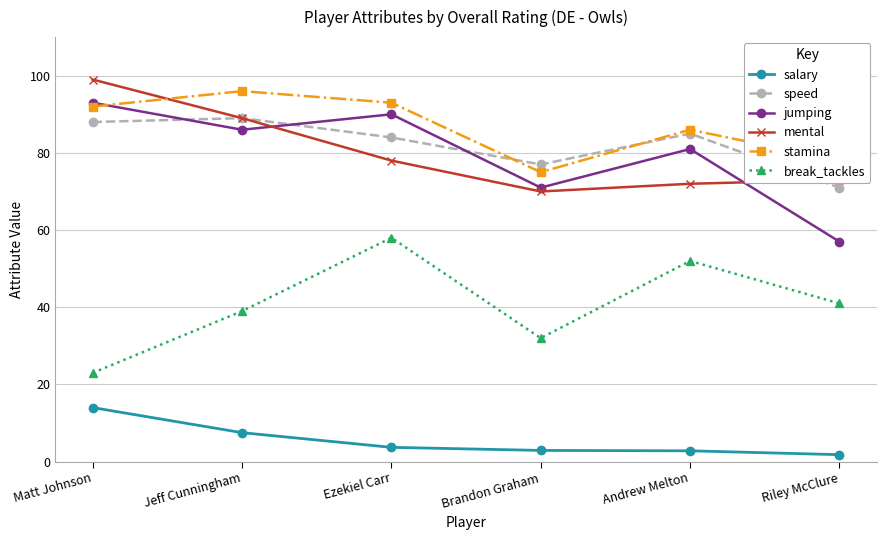

True or false: mental has a value of 72.0 at Andrew Melton.

True